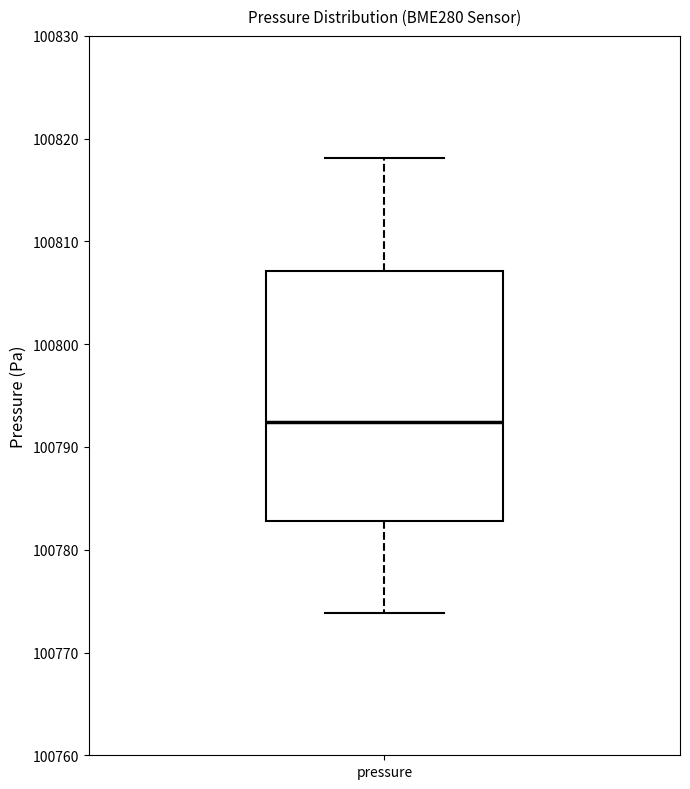

Read this box plot against the y-axis: the position of the median line, the range covered by the box, and the ends of both whiskers. The values are not printed on the chart, so give them approximately, as read against the axis.

median 100792, box 100783 to 100807, whiskers 100774 to 100818